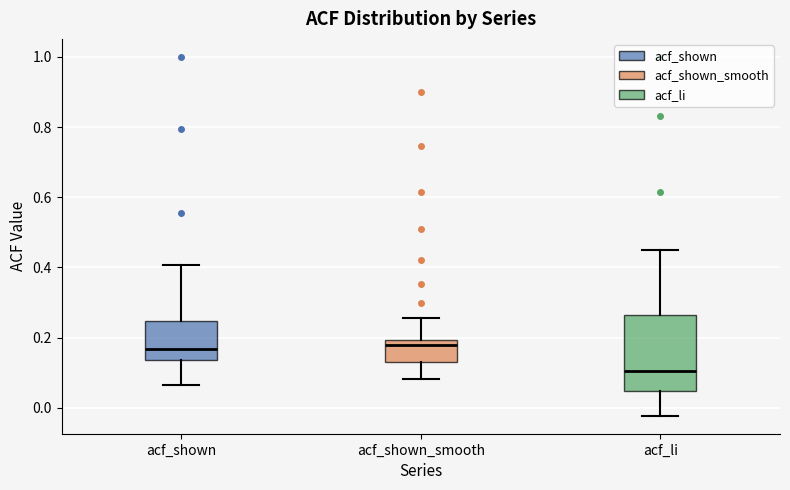

Which box's median line is the lowest?

acf_li